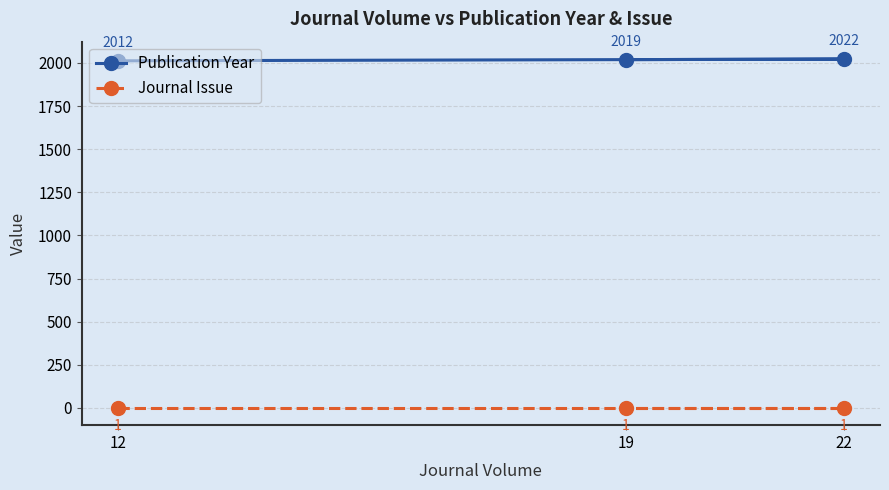

The Journal Issue series shows 1 at 19. True or false?

True